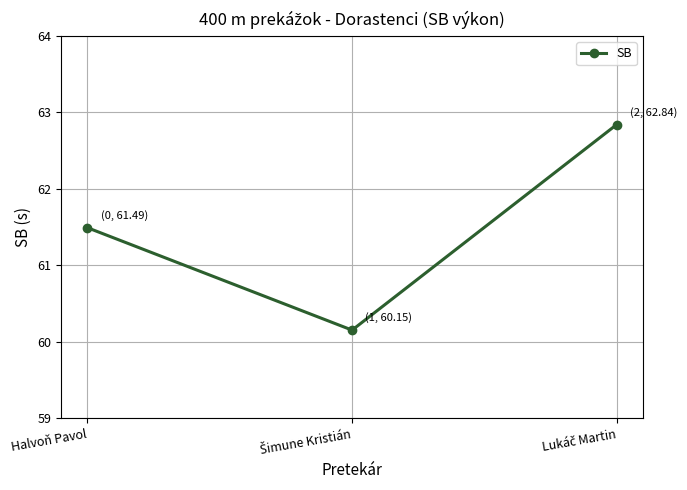

What is the label of the 1st point from the left?

Halvoň Pavol